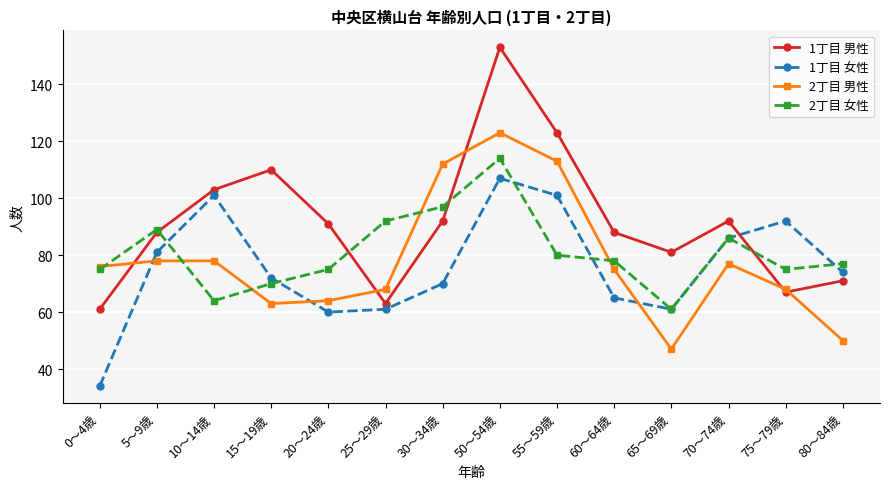

What is the difference between the maximum and second lowest values in the 1丁目 男性 series?

90